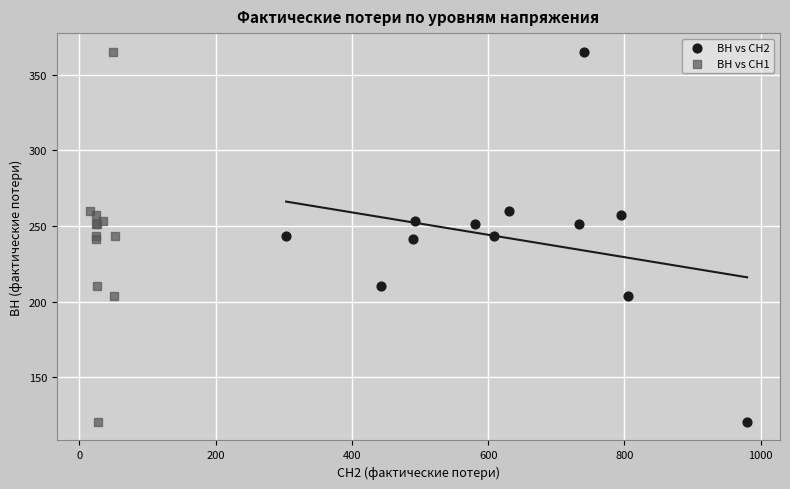

What are all the series names shown in the legend?

ВН vs СН2, ВН vs СН1